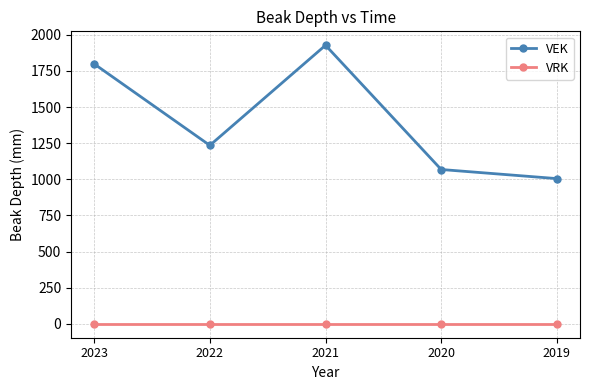

At 2020, list the series in order from smallest to largest.

VRK, VEK